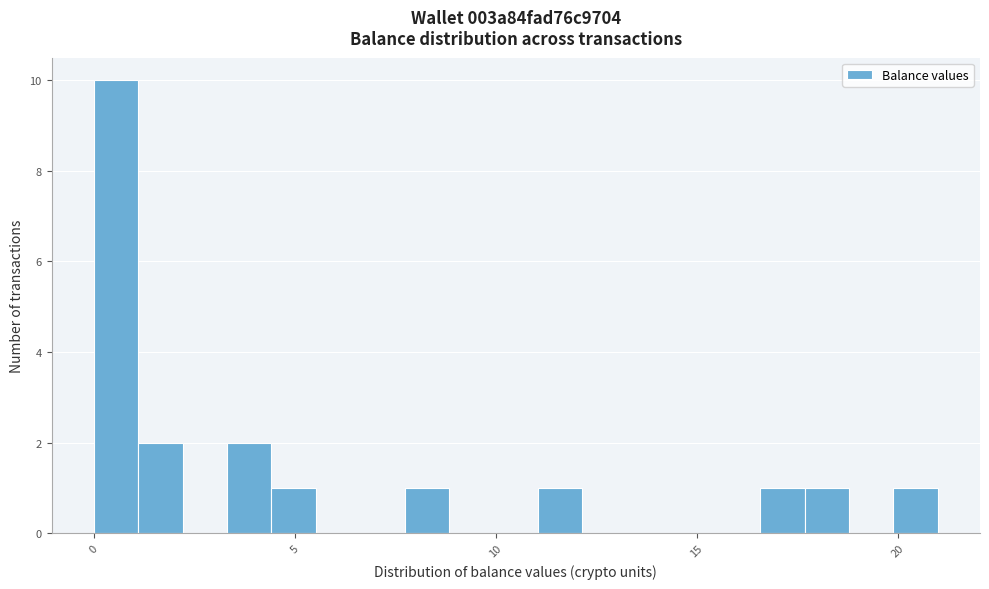

Read against the x-axis, roughly where is the centre of the tallest bar?

0.5